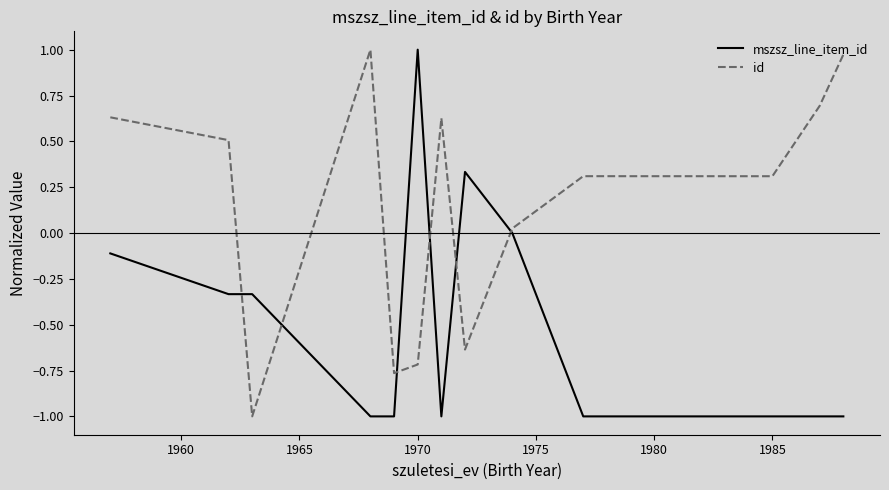

True or false: mszsz_line_item_id has more than 1 points higher than both neighbors.

True